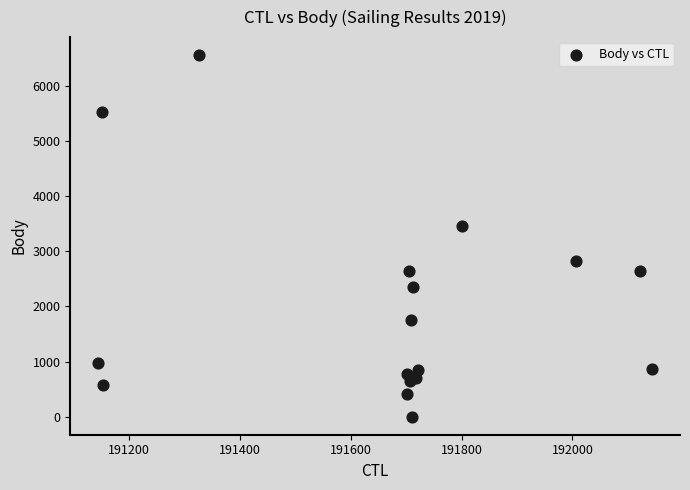

What Y value in the scatter plot is closest to 3277?

3449